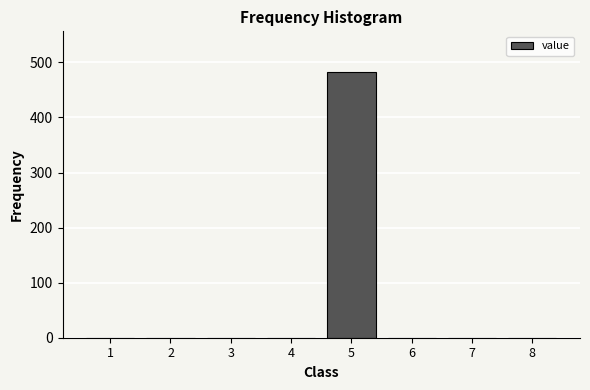

Reading left to right, extract all data points from this chart.

1=0	2=0	3=0	4=0	5=483	6=0	7=0	8=0